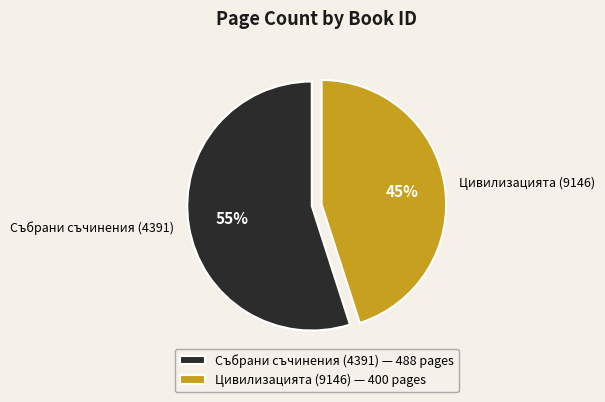

To the nearest percent, what is the average slice percentage?

50%